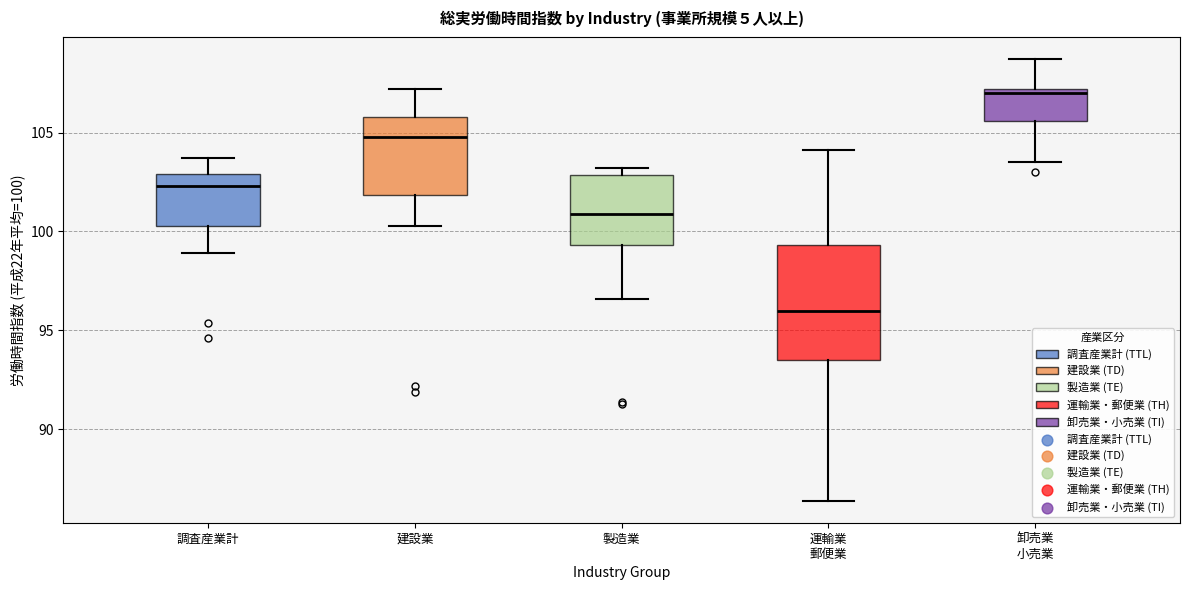

Which box has the highest median line?

卸売業 小売業